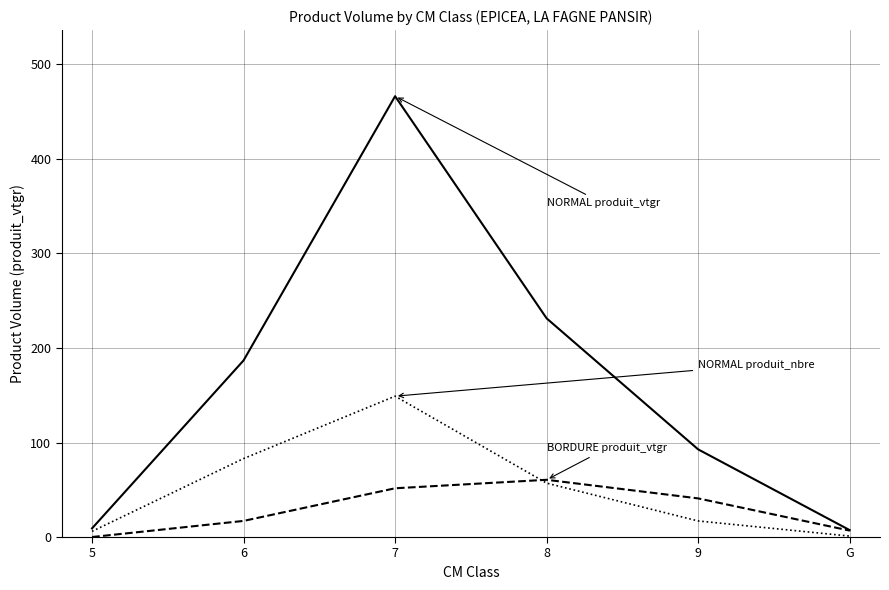

What is the greatest value displayed?

466.3